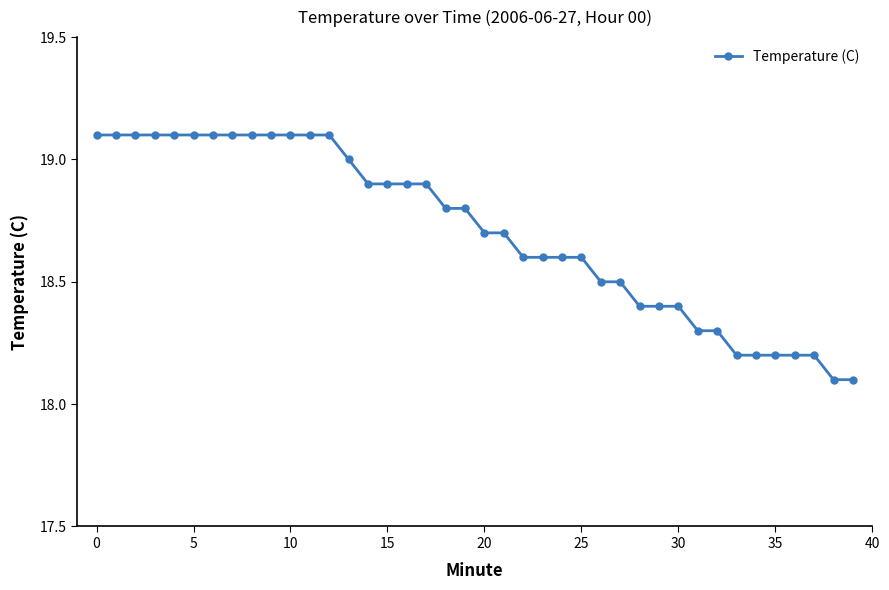

What is the value of the 8th point from the left?

19.1